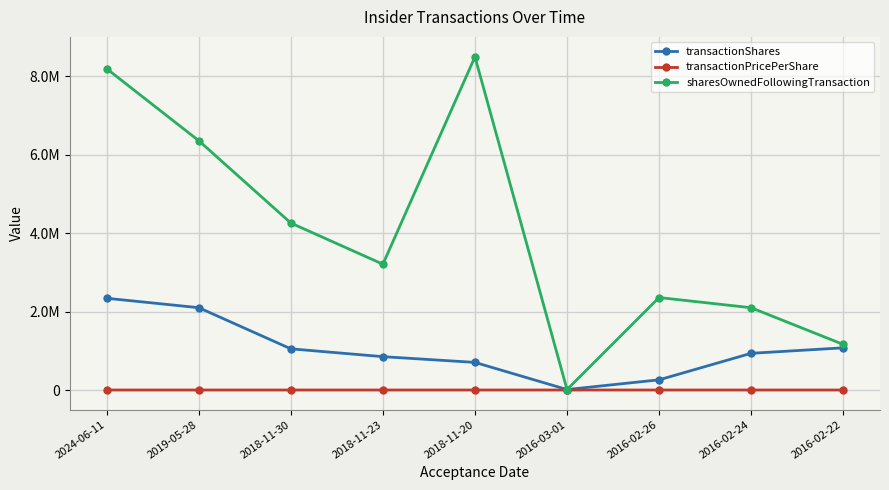

Does the chart have visible grid lines?

Yes